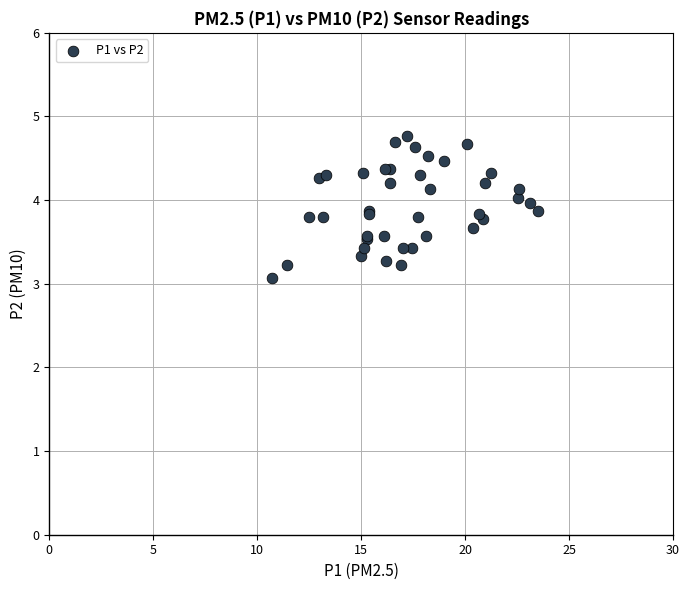

What Y value in the scatter plot is closest to 3?

3.1